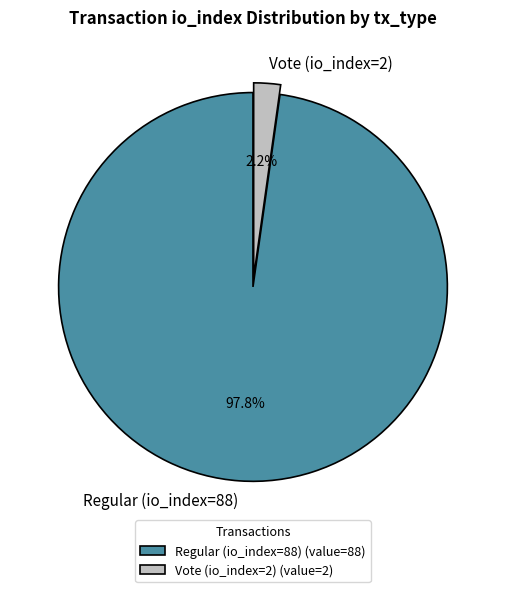

To the nearest percent, what is the difference between the largest and smallest slice percentages?

96%